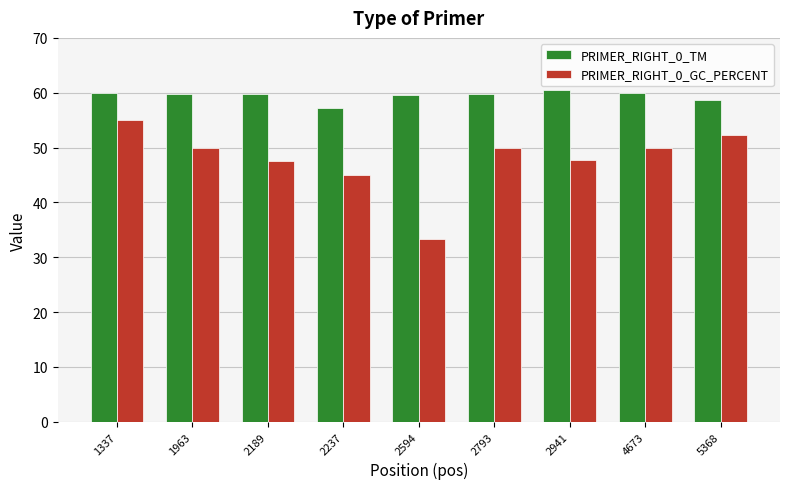

How many series are shown in this chart?

2